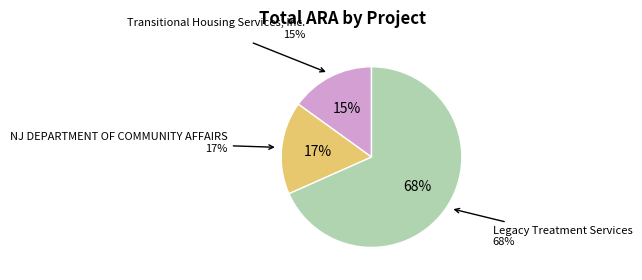

Rank the categories by value from highest to lowest.

Legacy Treatment Services, NJ DEPARTMENT OF COMMUNITY AFFAIRS, Transitional Housing Services, Inc.